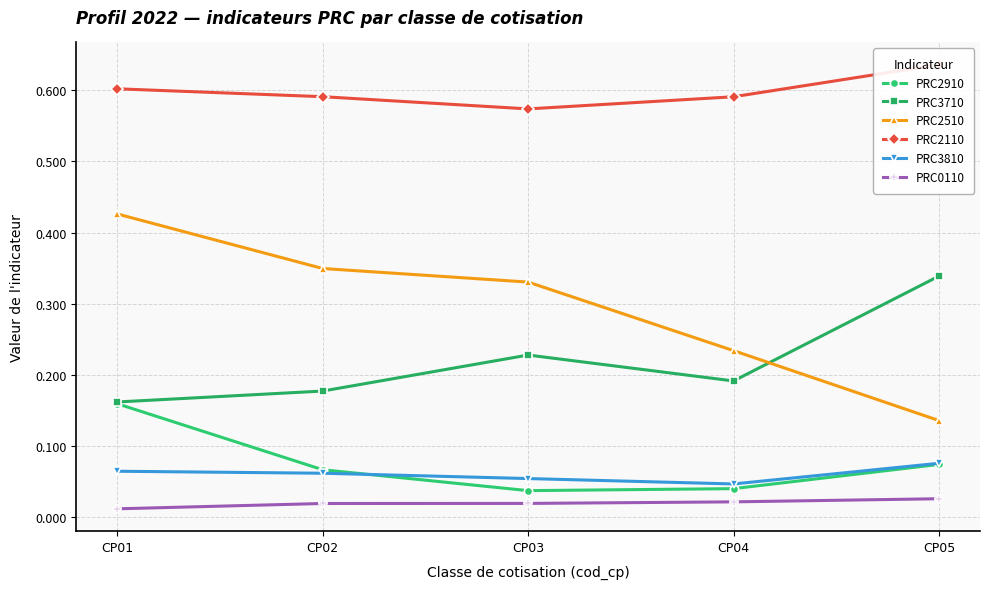

Between CP01 and CP02, which is larger?

CP01